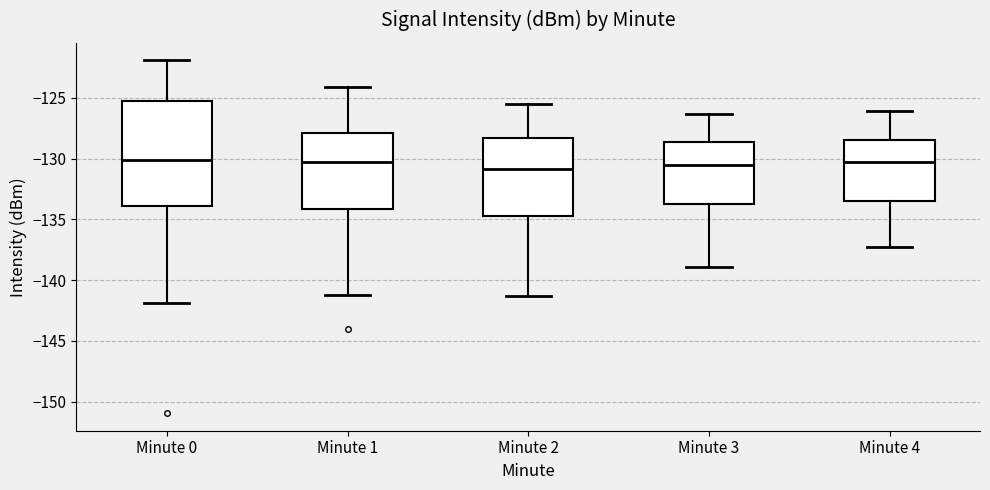

Reading left to right, read every box against the y-axis: the position of its median line, the range the box covers, and the ends of its whiskers. The values are not printed on the chart, so give them approximately, as read against the axis.

Minute 0: median -130.0, box -134.0 to -125.5, whiskers -142.0 to -122.0
Minute 1: median -130.5, box -134.0 to -128.0, whiskers -141.0 to -124.0
Minute 2: median -131.0, box -134.5 to -128.5, whiskers -141.5 to -125.5
Minute 3: median -130.5, box -133.5 to -128.5, whiskers -139.0 to -126.5
Minute 4: median -130.0, box -133.5 to -128.5, whiskers -137.5 to -126.0